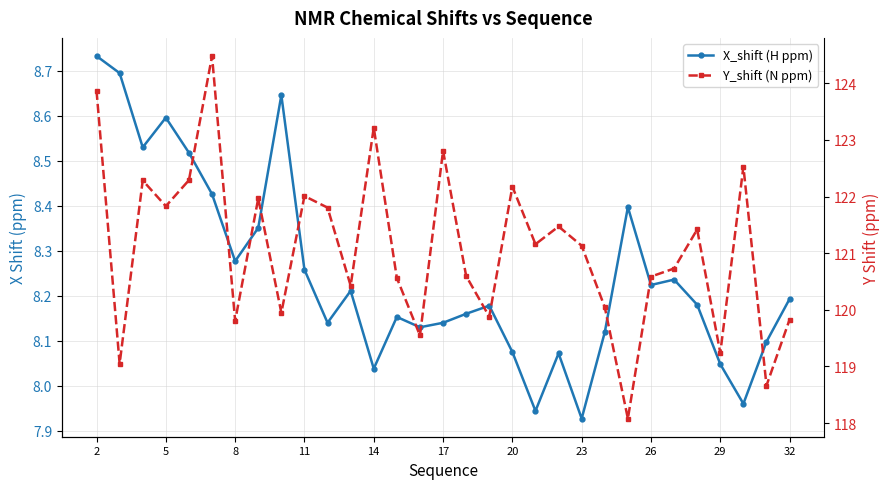

What is the smallest value displayed?

7.9